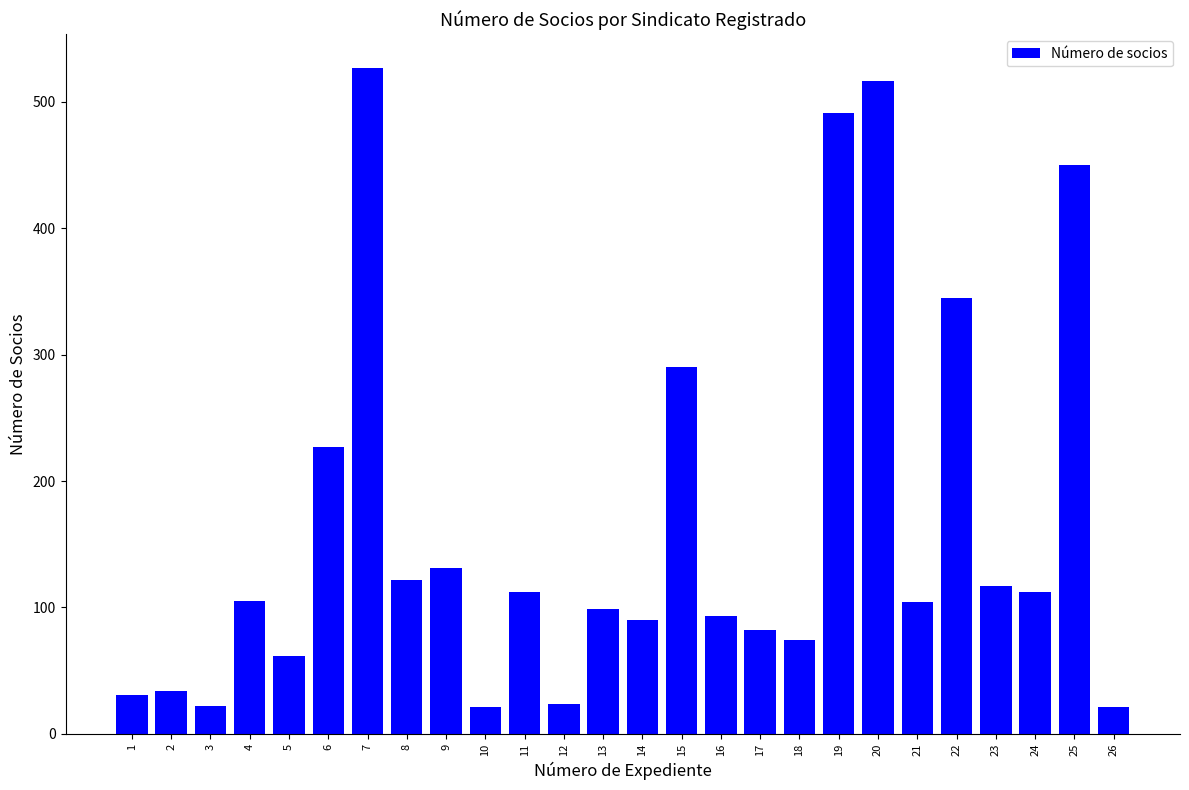

Approximately how many times larger is the value at 7 compared to 11?

4.7